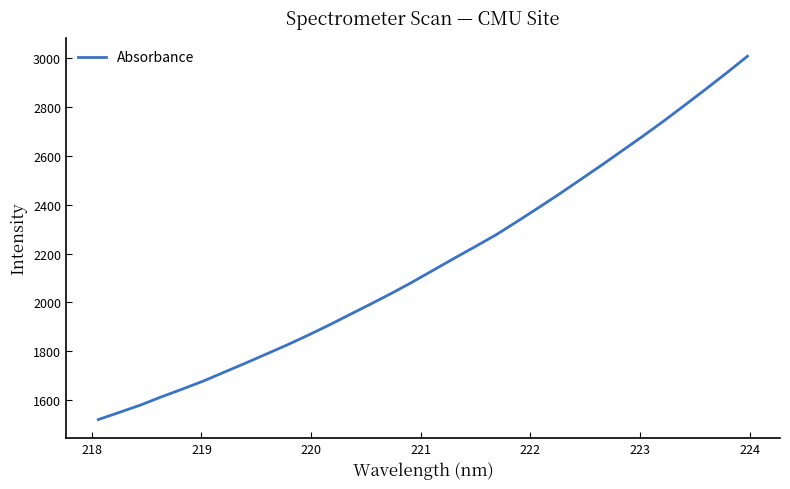

What is the minimum value shown in the chart?

1519.4